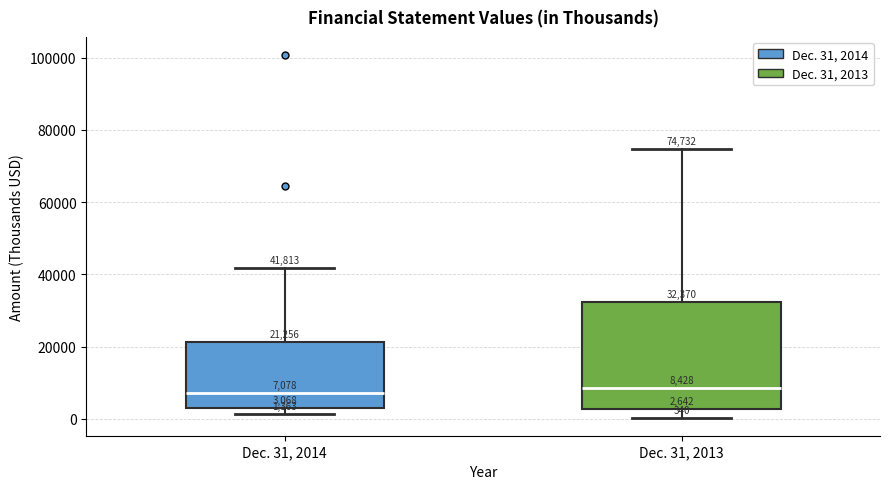

Which box is the tallest, from its lower edge to its upper edge?

Dec. 31, 2013